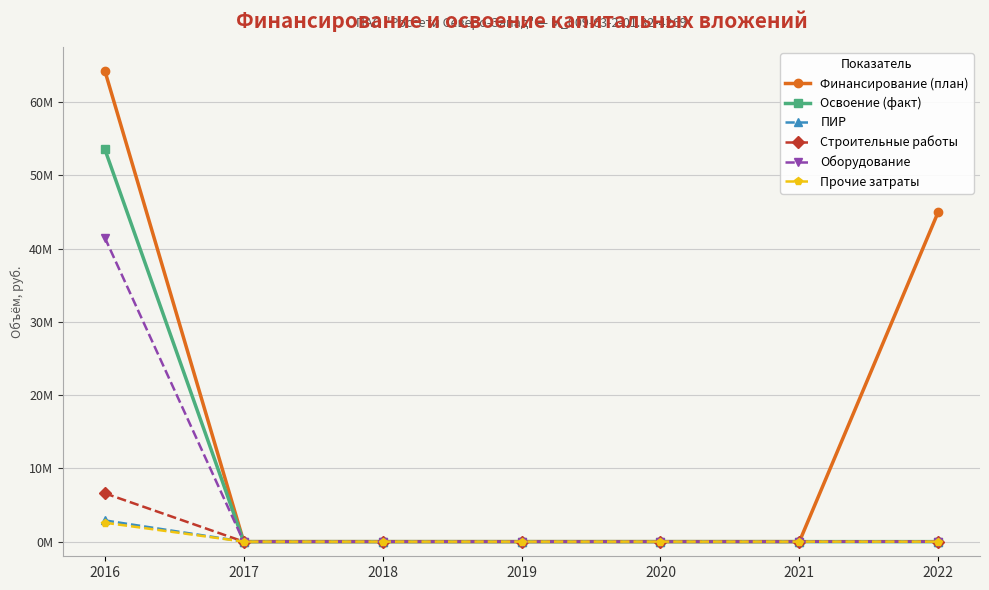

What are all the series names shown in the legend?

Финансирование (план), Освоение (факт), ПИР, Строительные работы, Оборудование, Прочие затраты